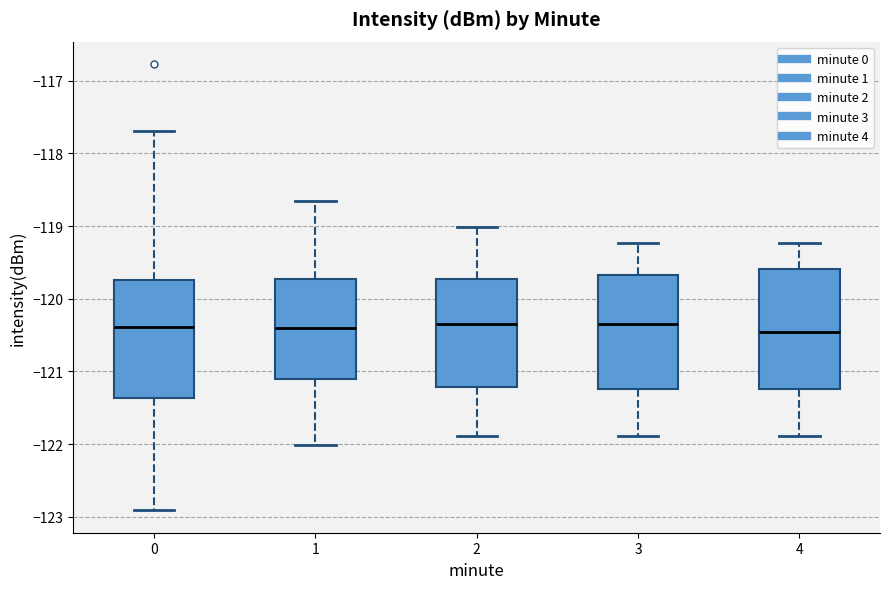

Reading left to right, transcribe this box plot: for each box, give where its median line is, the range the box spans, and where its two whiskers end, as read against the y-axis. The values are not printed on the chart, so give them approximately, as read against the axis.

0: median -120.4, box -121.4 to -119.7, whiskers -122.9 to -117.7
1: median -120.4, box -121.1 to -119.7, whiskers -122.0 to -118.7
2: median -120.3, box -121.2 to -119.7, whiskers -121.9 to -119.0
3: median -120.3, box -121.2 to -119.7, whiskers -121.9 to -119.2
4: median -120.5, box -121.2 to -119.6, whiskers -121.9 to -119.2